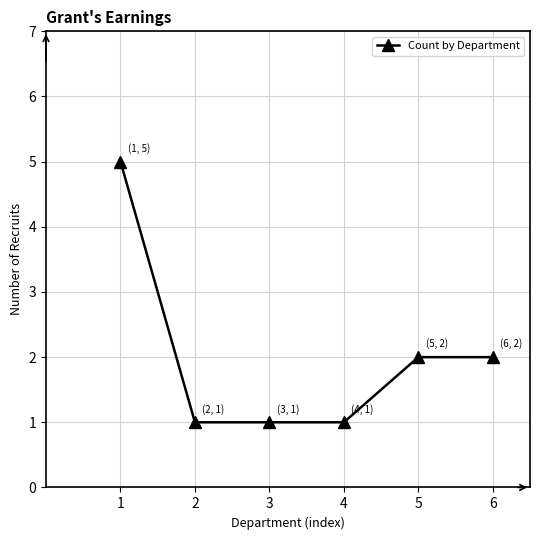

Which has a higher value, 5 or 4?

5